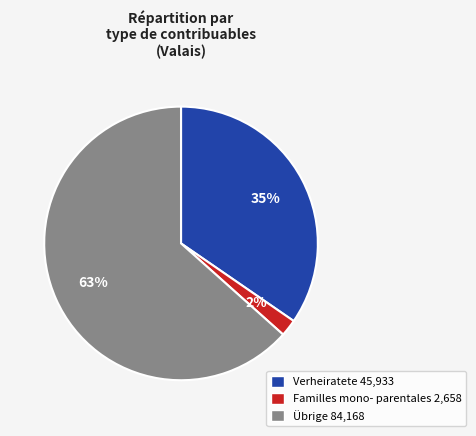

Which has a higher value, Familles mono- parentales 2,658 or Verheiratete 45,933?

Verheiratete 45,933